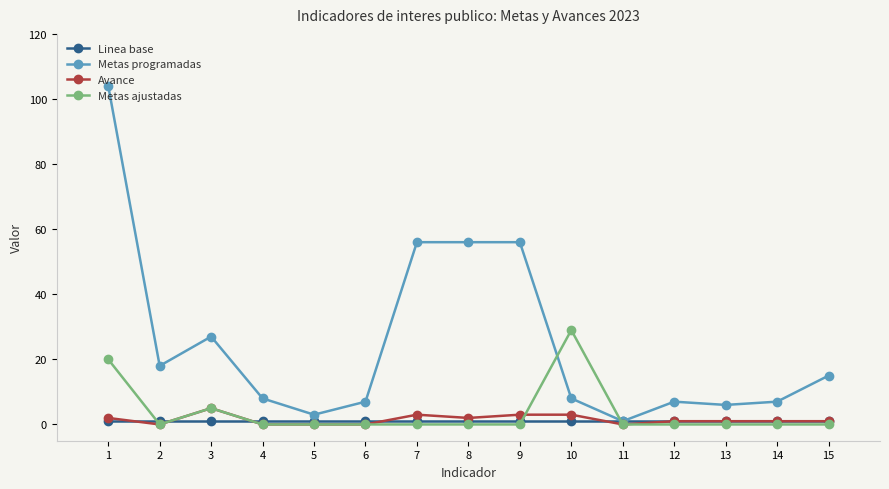

What is the average value of the Metas programadas series?

25